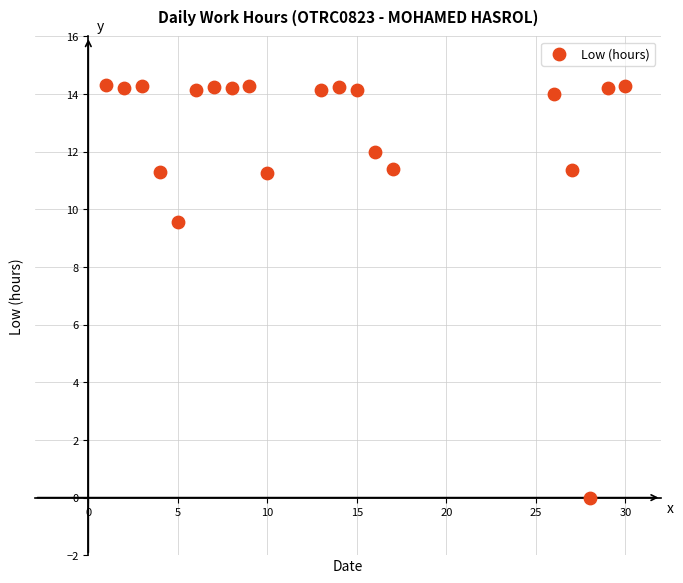

What is the range of Y values (max minus min)?

14.3